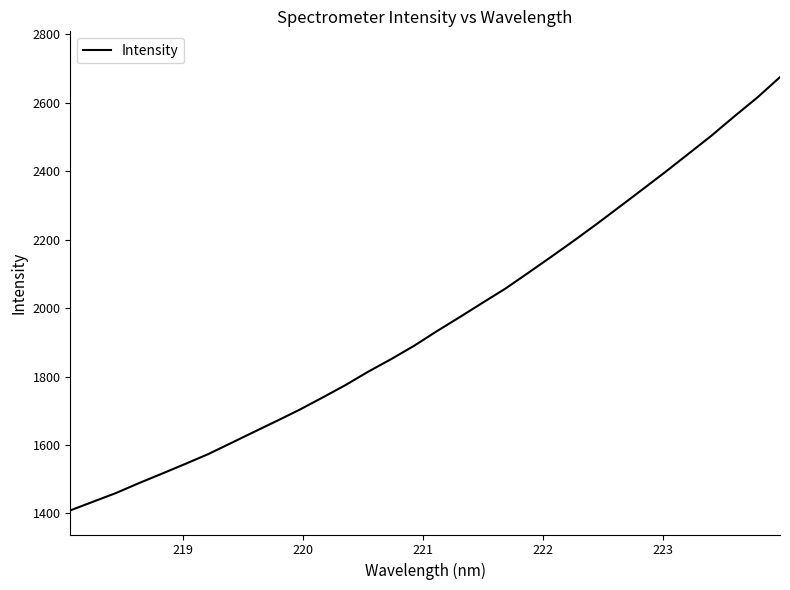

Reading left to right, extract all data points from this chart.

1408.8	1434.3	1459.7	1488.6	1516.1	1544.1	1572.7	1605.0	1637.6	1669.8	1702.7	1738.3	1774.5	1814.0	1850.6	1889.5	1932.4	1973.5	2015.5	2057.0	2103.2	2149.9	2197.4	2246.3	2296.7	2347.3	2398.4	2450.9	2503.6	2560.0	2614.7	2674.9